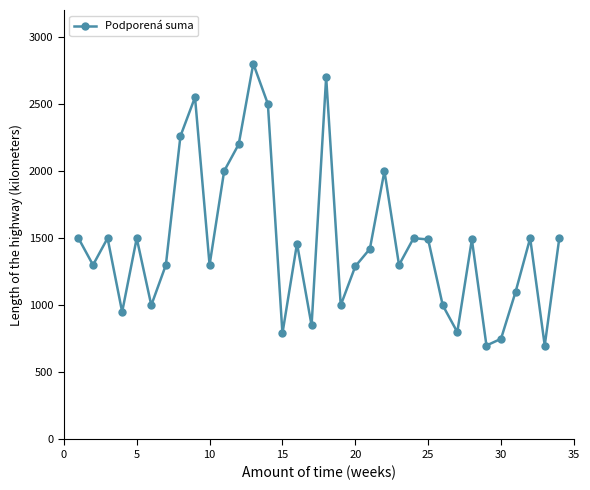

How many points are higher than both their immediate neighbors (excluding endpoints)?

10